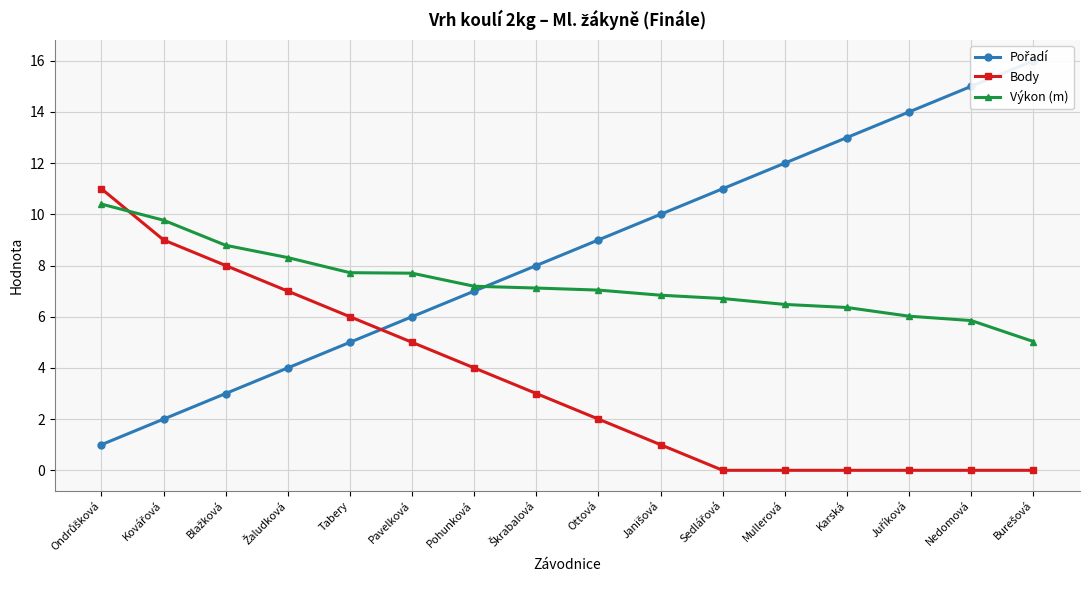

Does the chart have visible grid lines?

Yes